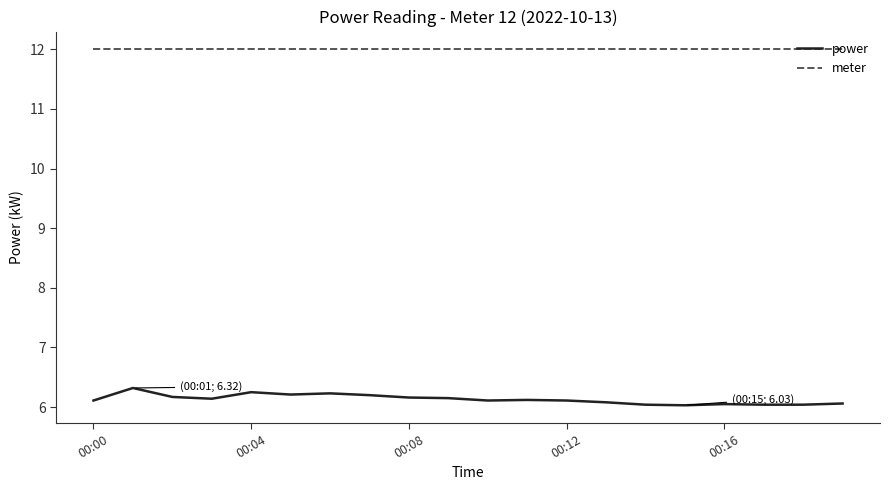

Which series has the largest total across all categories?

meter